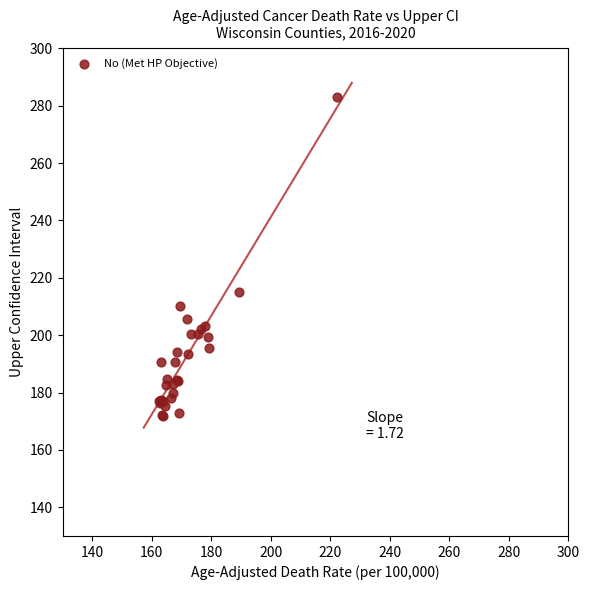

What Y value in the scatter plot is closest to 227?

215.2